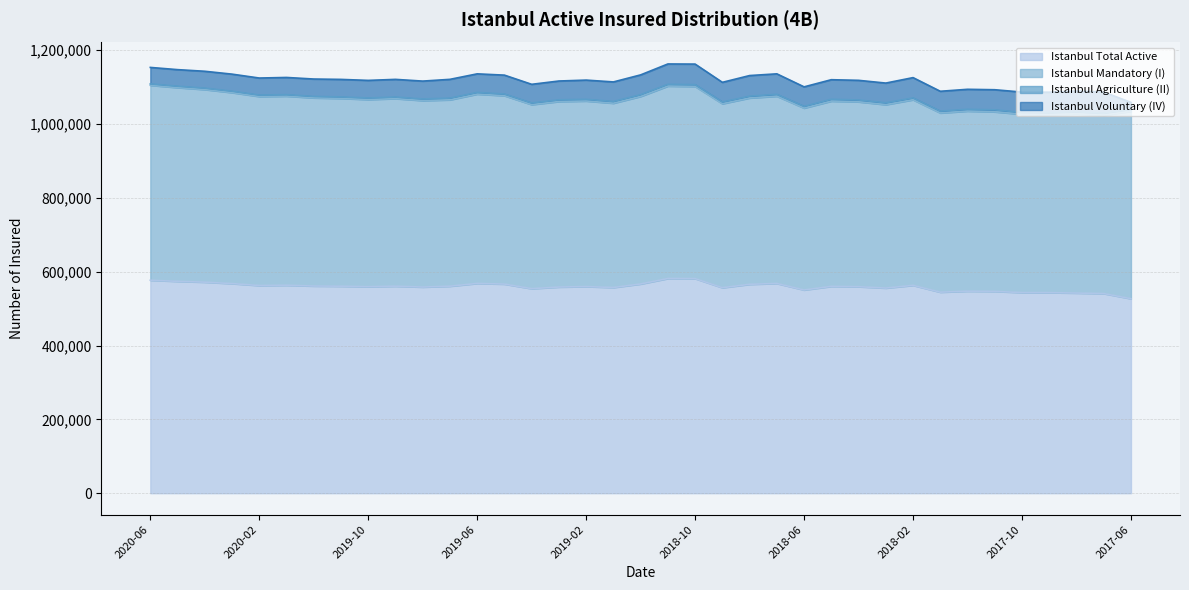

The Istanbul Mandatory (I) series shows 779871 at 2019-09. True or false?

False